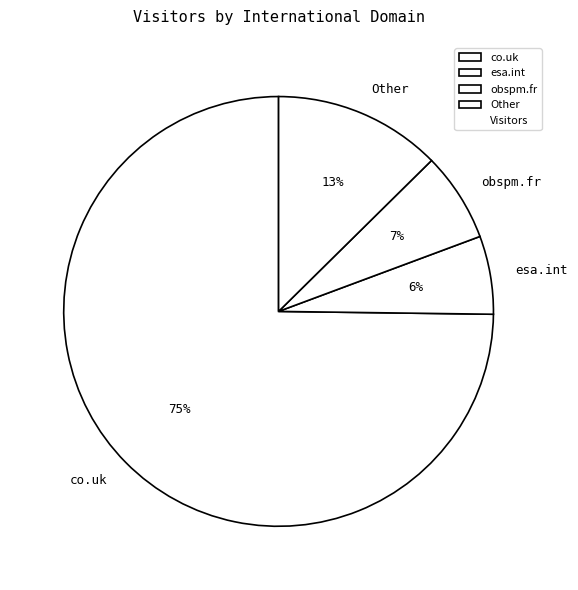

Is there any slice that represents more than half of the pie?

Yes